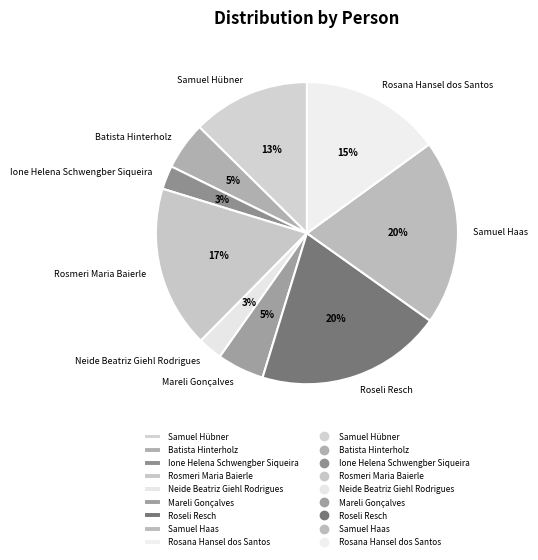

Is the sum of Samuel Haas and Mareli Gonçalves greater than half?

No